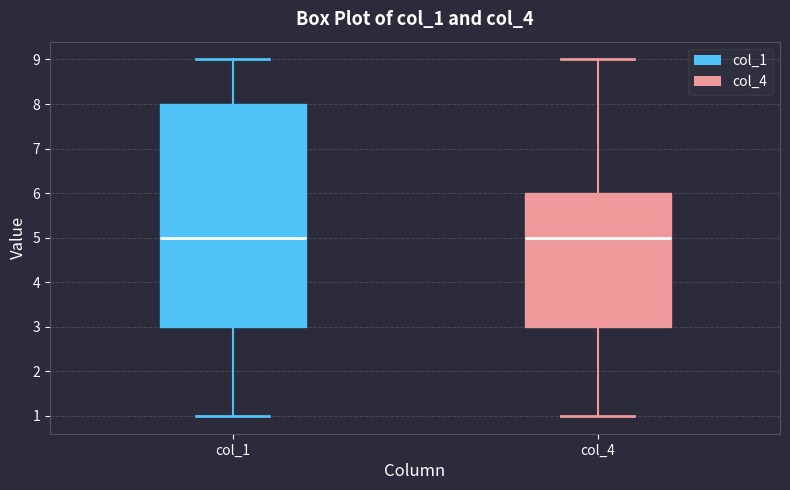

Reading left to right, transcribe this box plot: for each box, give where its median line is, the range the box spans, and where its two whiskers end, as read against the y-axis. The values are not printed on the chart, so give them approximately, as read against the axis.

col_1: median 5, box 3 to 8, whiskers 1 to 9
col_4: median 5, box 3 to 6, whiskers 1 to 9